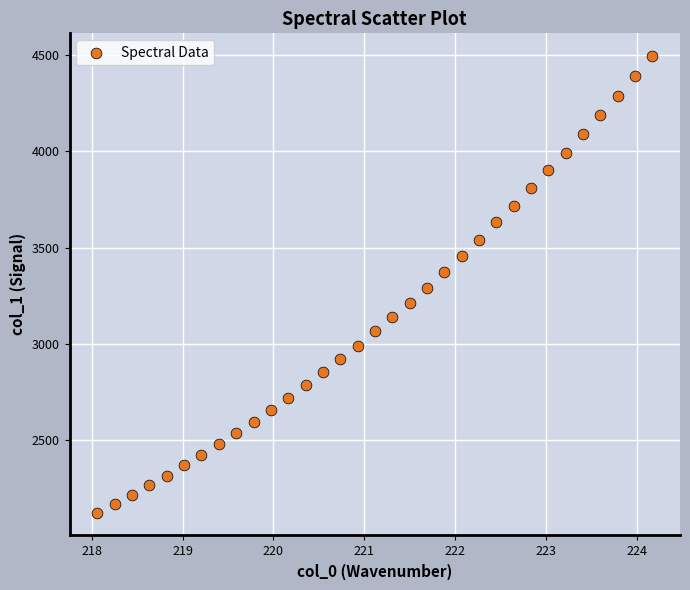

What is the range of X values (max minus min)?

6.1